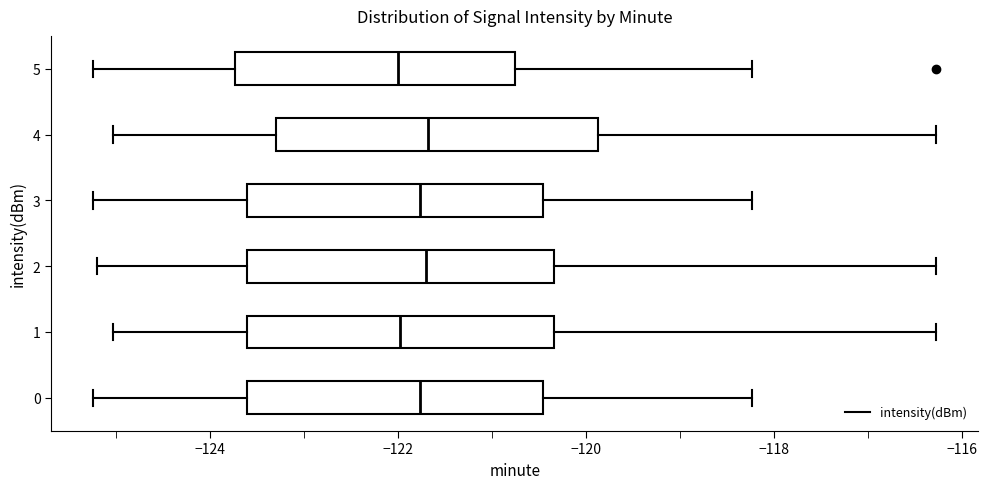

Reading bottom to top, transcribe this box plot: for each box, give where its median line is, the range the box spans, and where its two whiskers end, as read against the x-axis. The values are not printed on the chart, so give them approximately, as read against the axis.

0: median -121.8, box -123.6 to -120.4, whiskers -125.2 to -118.2
1: median -122.0, box -123.6 to -120.4, whiskers -125.0 to -116.2
2: median -121.6, box -123.6 to -120.4, whiskers -125.2 to -116.2
3: median -121.8, box -123.6 to -120.4, whiskers -125.2 to -118.2
4: median -121.6, box -123.2 to -119.8, whiskers -125.0 to -116.2
5: median -122.0, box -123.8 to -120.8, whiskers -125.2 to -118.2